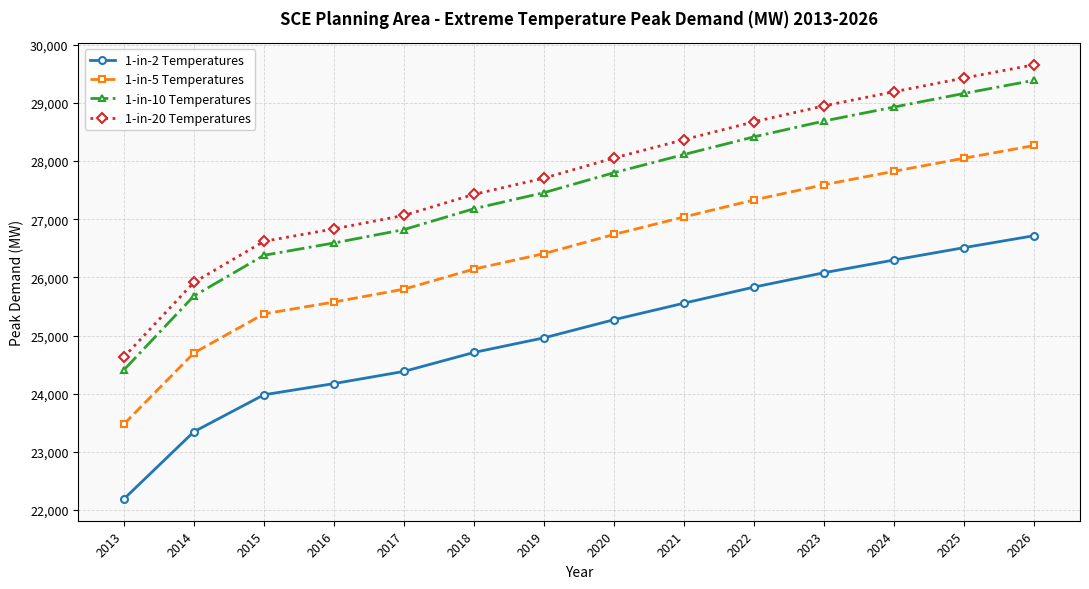

What is the value of the 1-in-10 Temperatures point at the 3rd from the left?

26380.4